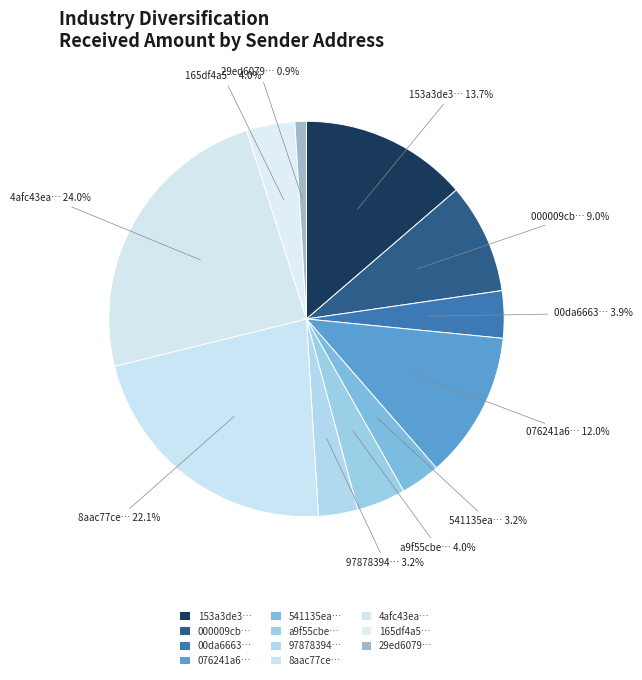

Is there any slice that represents more than half of the pie?

No